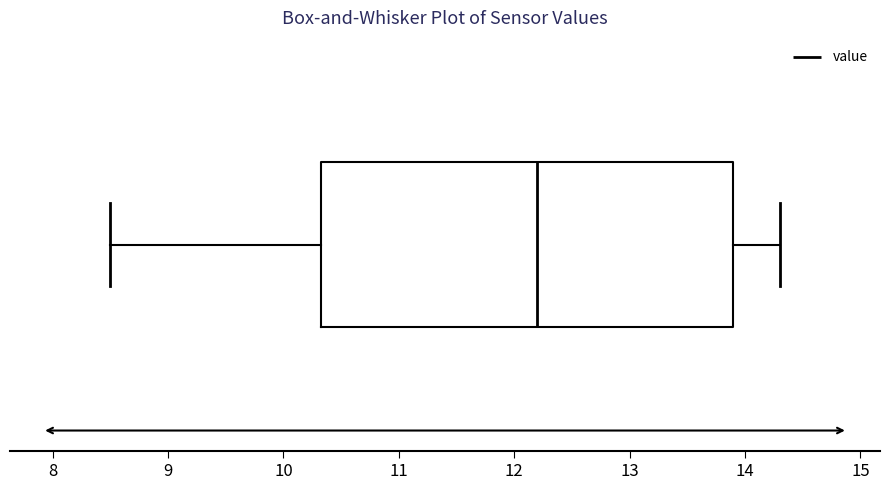

Read this box plot against the x-axis: the position of the median line, the range covered by the box, and the ends of both whiskers. The values are not printed on the chart, so give them approximately, as read against the axis.

median 12.2, box 10.3 to 13.9, whiskers 8.5 to 14.3